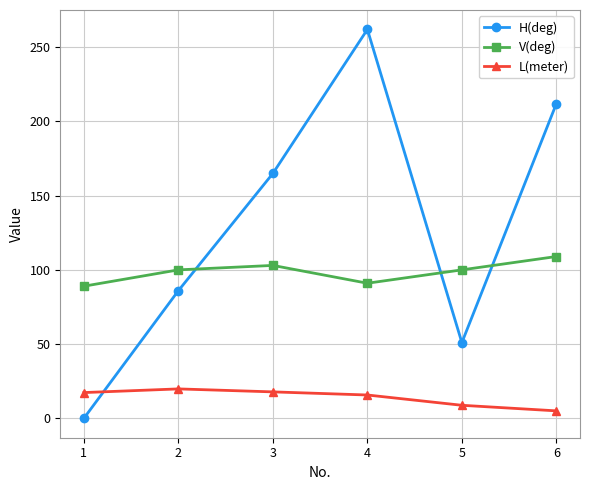

Rank the series by their average value, from lowest to highest.

L(meter), V(deg), H(deg)